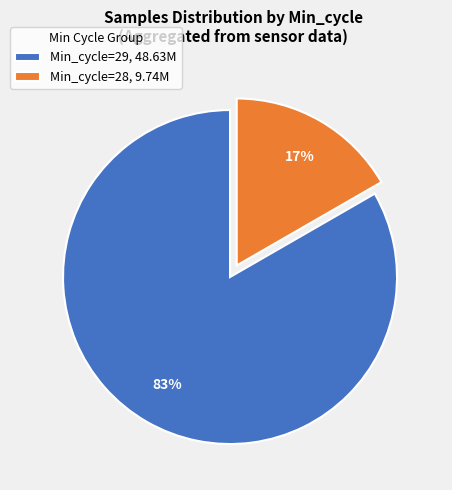

Is it true that Min_cycle=28, 9.74M is 4% of the pie?

False